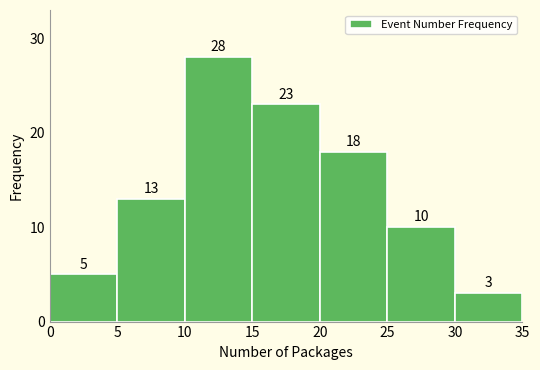

Reading left to right, transcribe this chart: for each bar, give the range it covers on the x-axis and its height.

0 to 5: 5
5 to 10: 13
10 to 15: 28
15 to 20: 23
20 to 25: 18
25 to 30: 10
30 to 35: 3